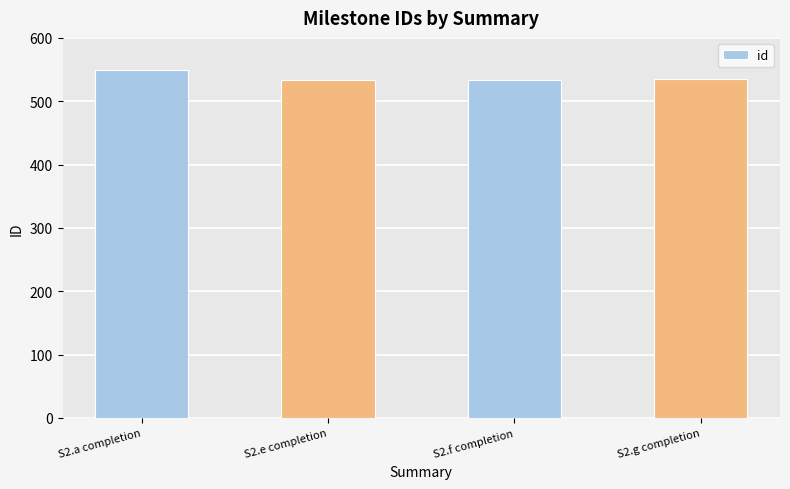

How many data points does each series have?

4